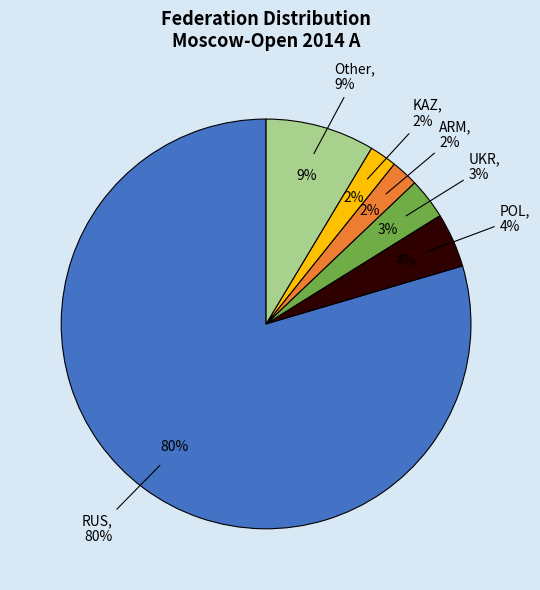

Which has a higher value, ARM or RUS?

RUS